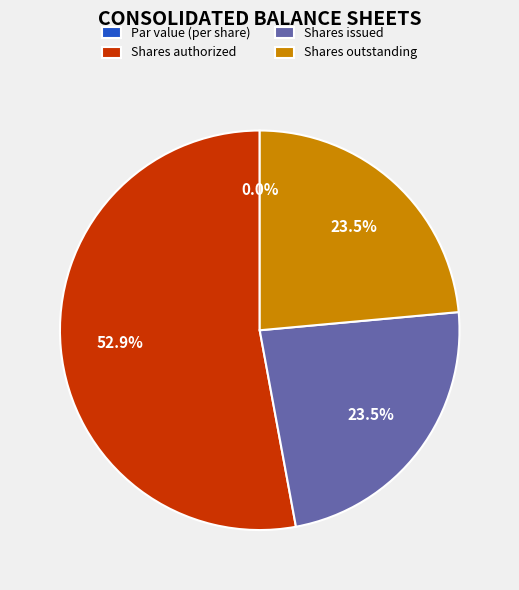

How much of the chart is everything except Common stock, shares outstanding?

76.5%